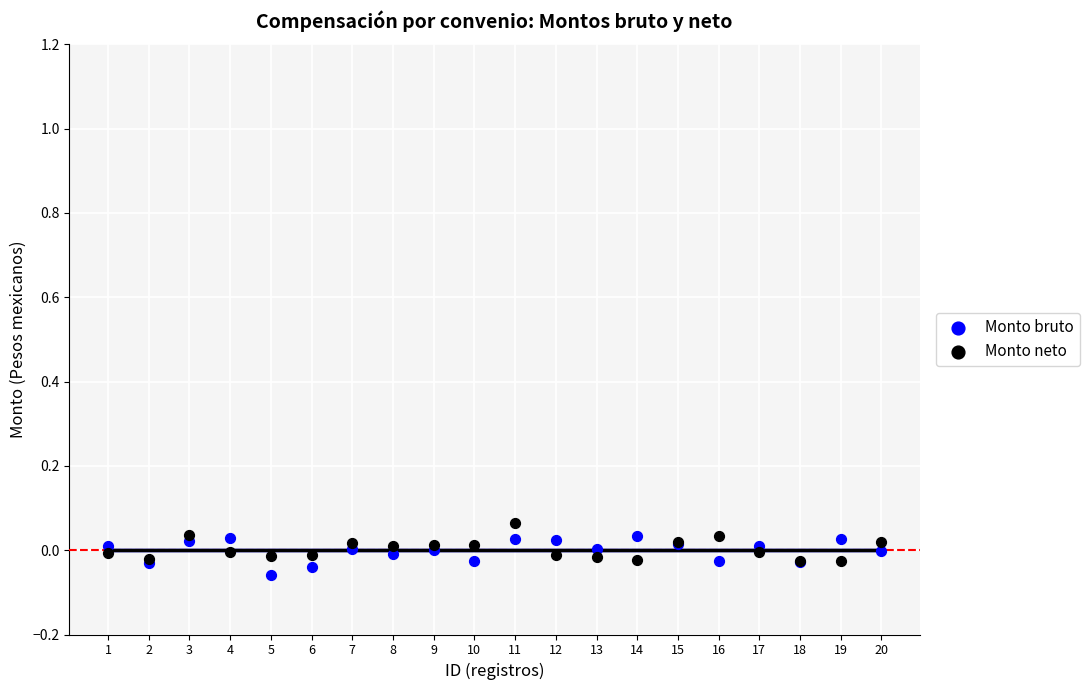

What are all the series names shown in the legend?

Monto bruto, Monto neto